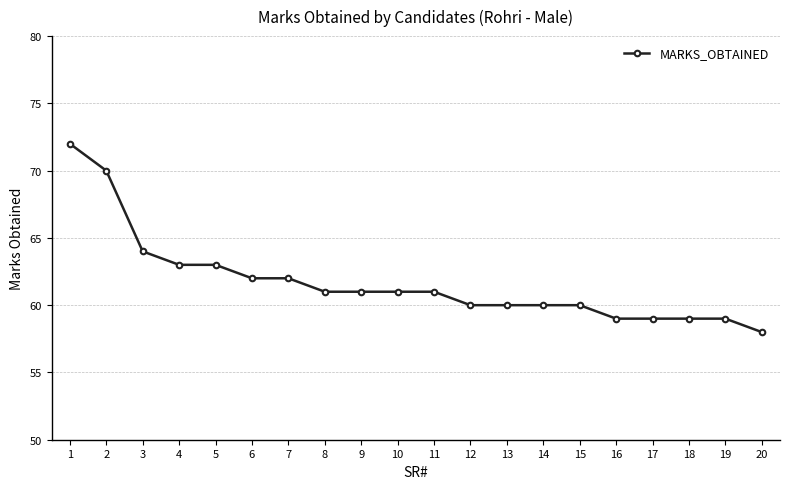

What is the value of the 16th point from the left?

59